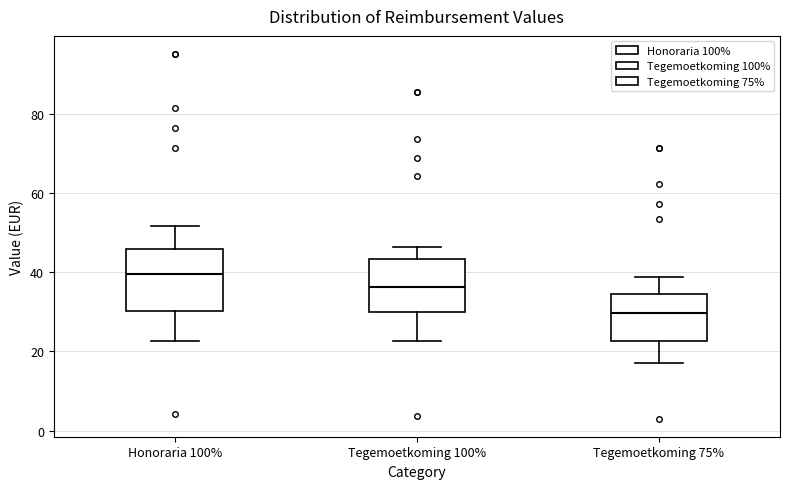

Where does the upper whisker of the box for Tegemoetkoming 100% end on the y-axis? The values are not printed on the chart, so give them approximately, as read against the axis.

46